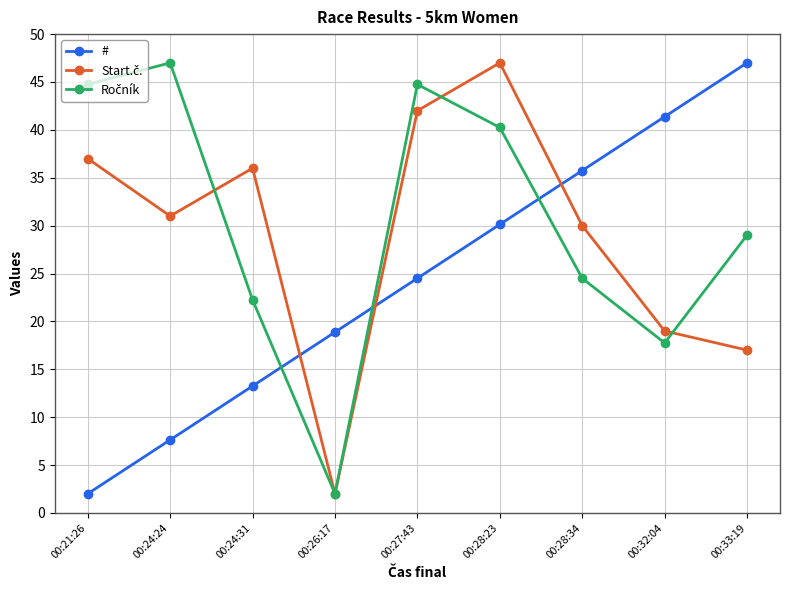

Which series changed the most between 00:21:26 and 00:28:23?

#